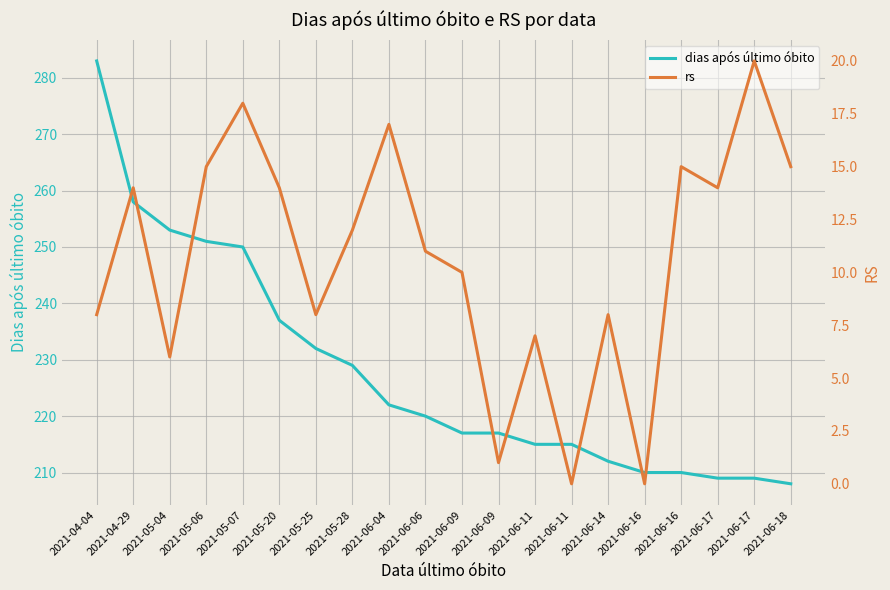

At how many categories does at least one series exceed 249?

5